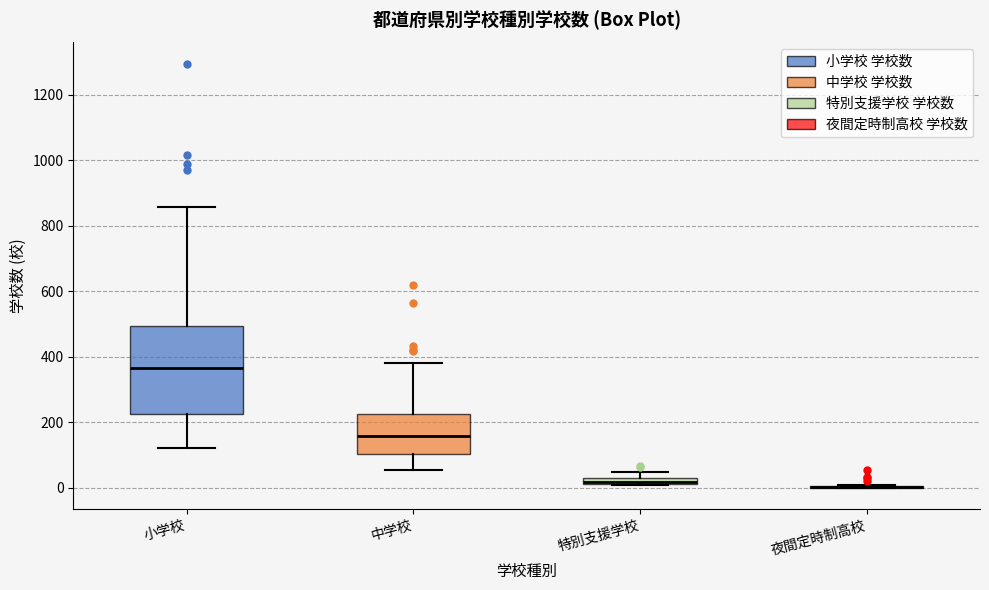

Comparing the boxes themselves (not the whiskers), which one is the tallest?

小学校